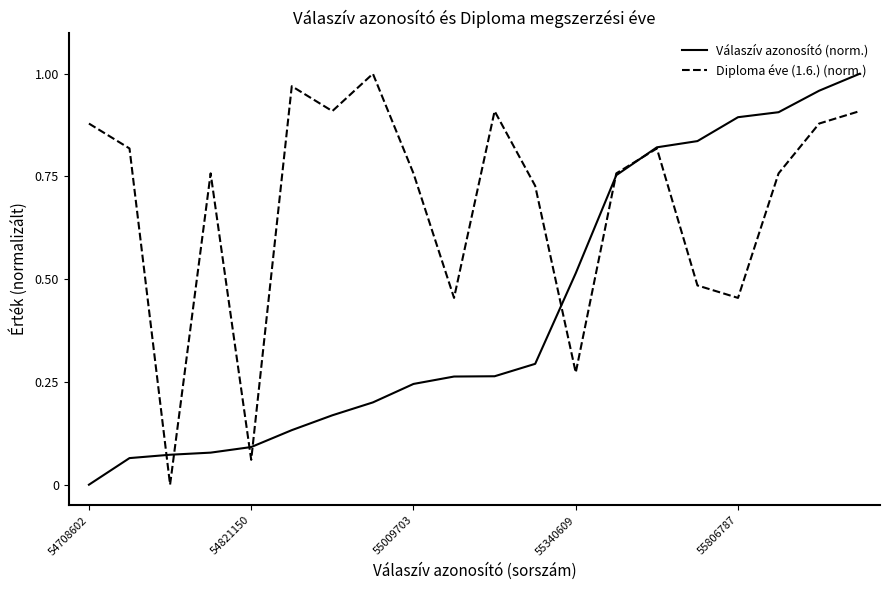

Is this an area chart (filled region under the line)?

No